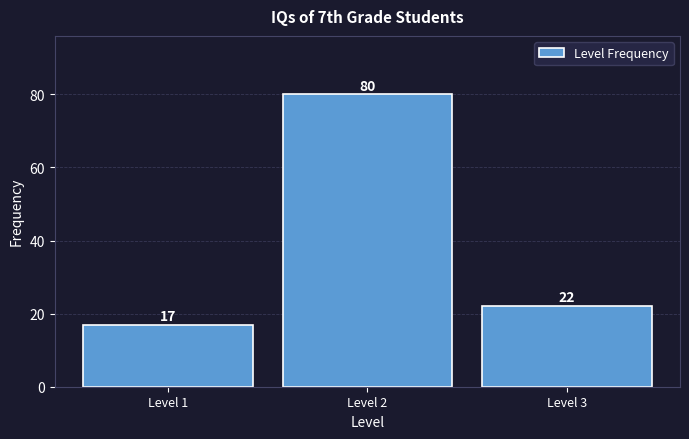

Reading left to right, list all the values displayed in this chart.

17	80	22